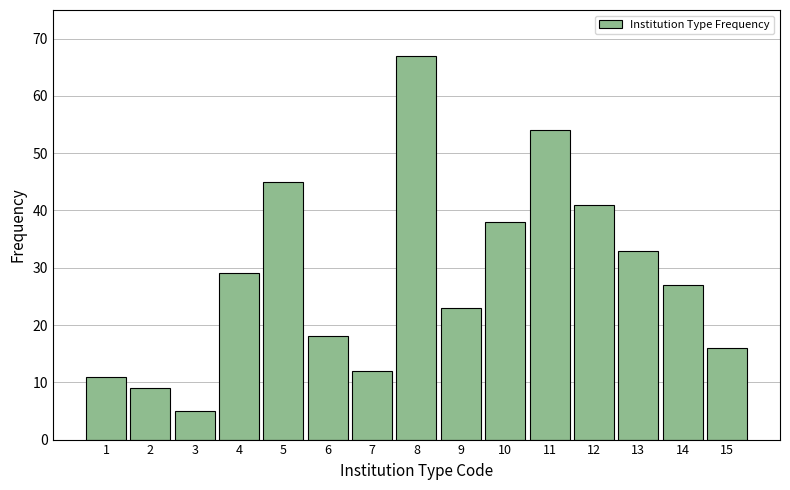

Reading left to right, transcribe all the data shown in this chart.

11	9	5	29	45	18	12	67	23	38	54	41	33	27	16